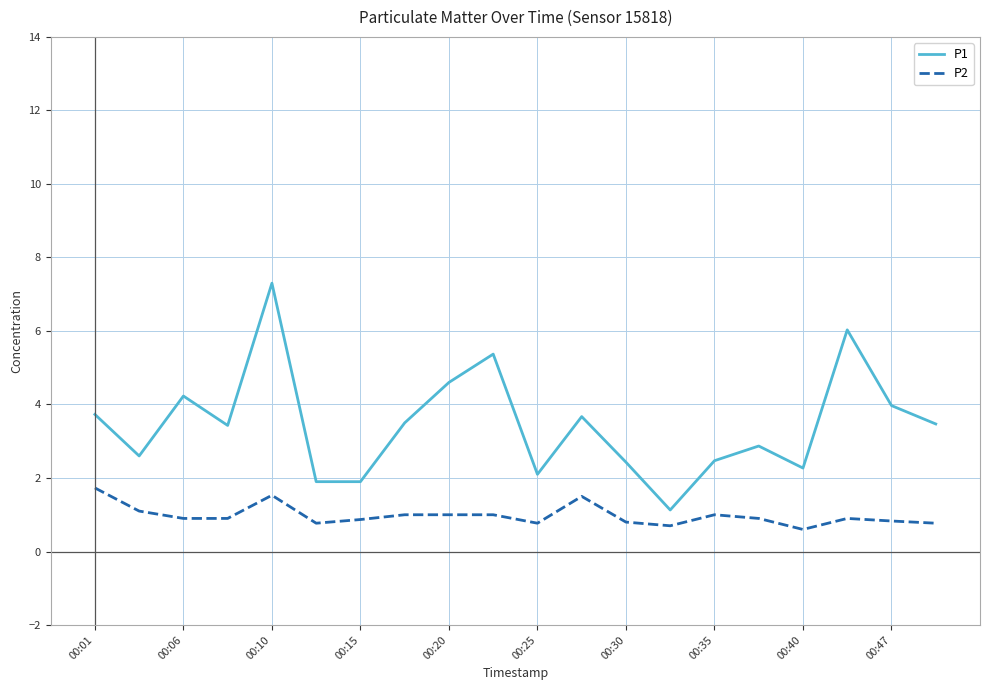

Is this an area chart (filled region under the line)?

No